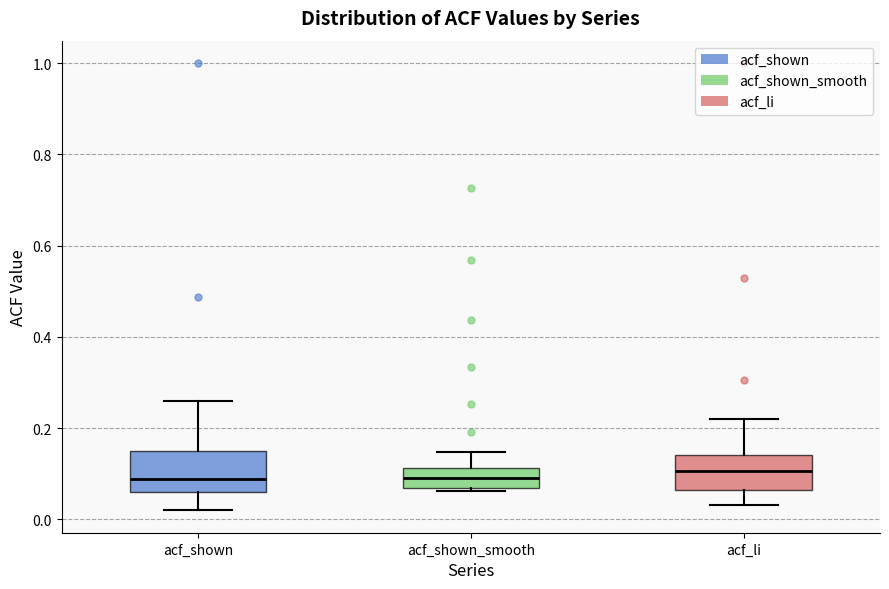

Reading left to right, read every box against the y-axis: the position of its median line, the range the box covers, and the ends of its whiskers. The values are not printed on the chart, so give them approximately, as read against the axis.

acf_shown: median 0.08, box 0.06 to 0.16, whiskers 0.02 to 0.26
acf_shown_smooth: median 0.10, box 0.06 to 0.12, whiskers 0.06 (just below the box's lower edge) to 0.14
acf_li: median 0.10, box 0.06 to 0.14, whiskers 0.04 to 0.22